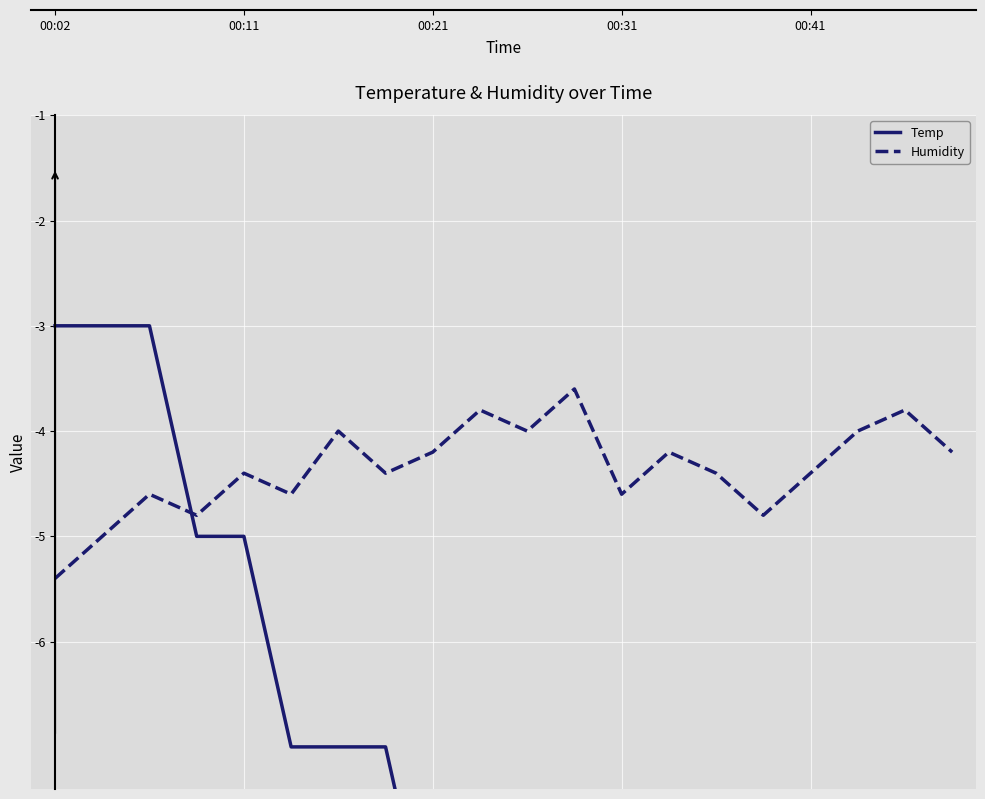

What is the minimum value for Humidity?

-5.4